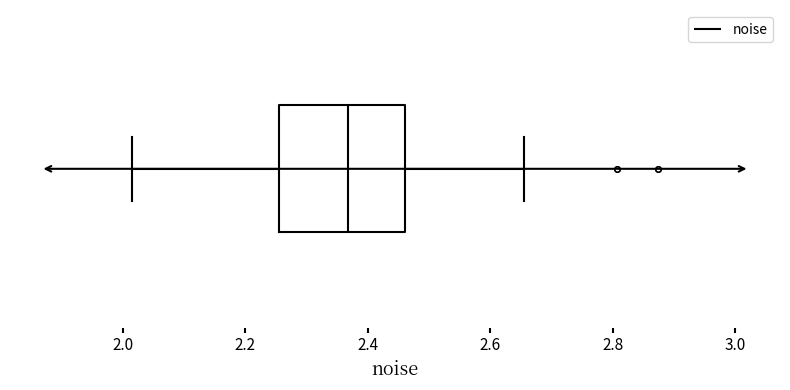

Where is the right edge of the box on the x-axis? The values are not printed on the chart, so give them approximately, as read against the axis.

2.46